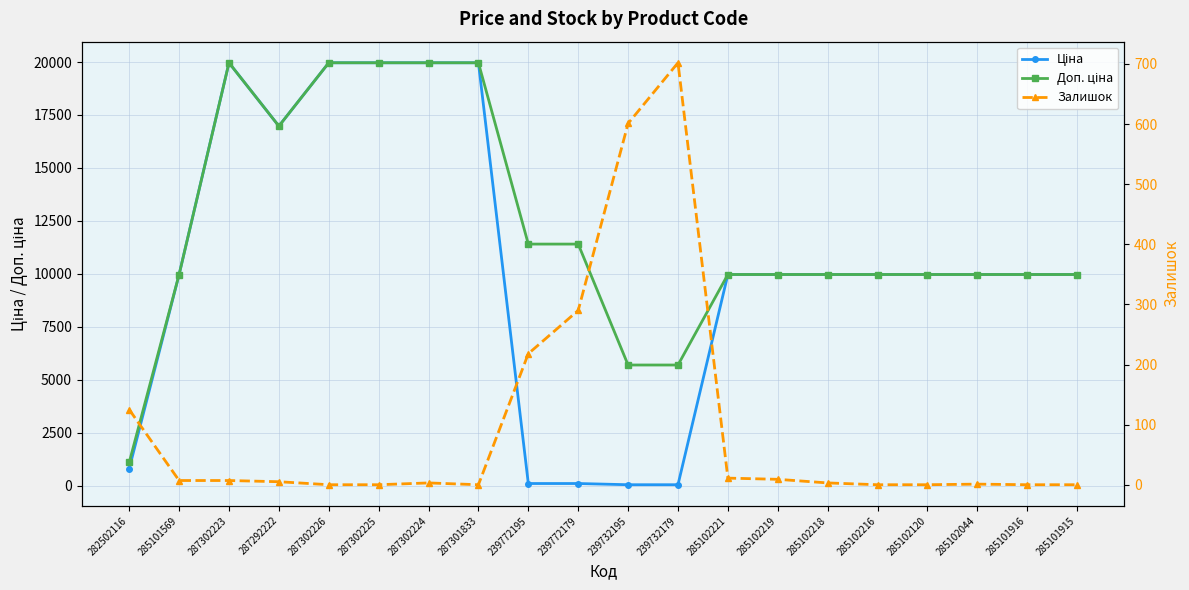

What is the average value of the Доп. ціна series?

12095.6